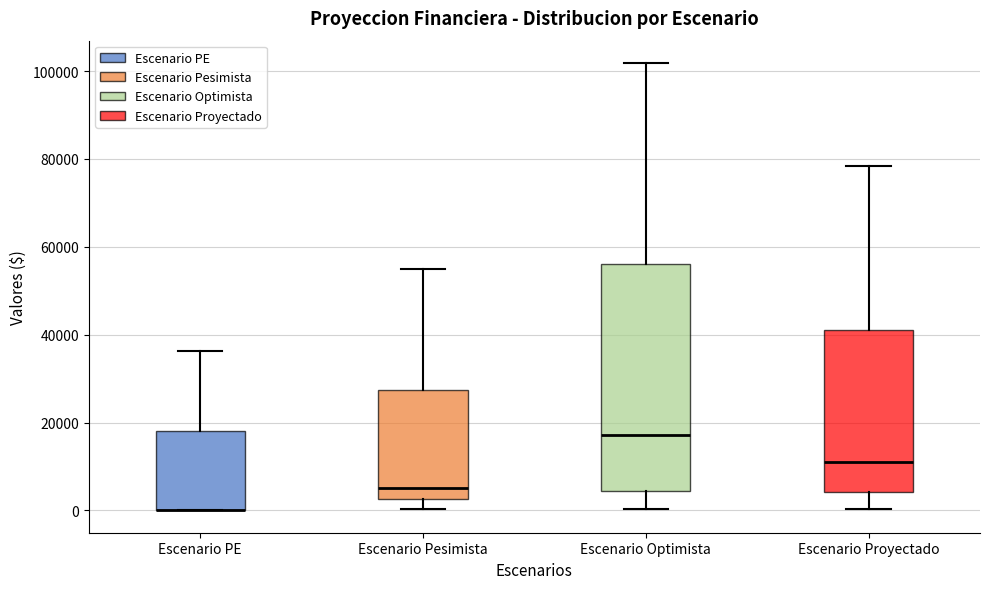

Comparing the boxes themselves (not the whiskers), which one is the tallest?

Escenario Optimista